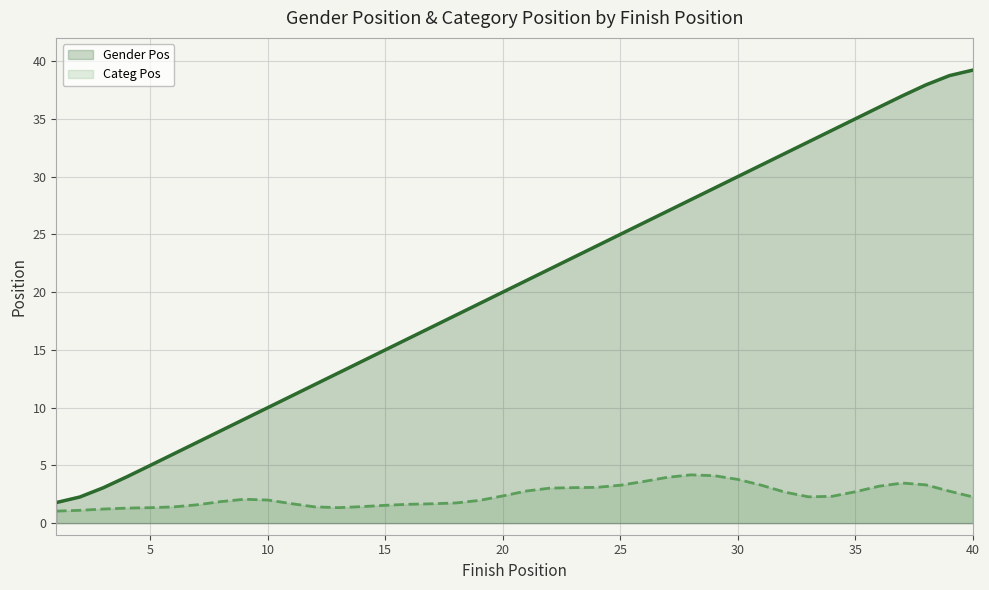

List the series in order of their overall mean, lowest first.

Categ Pos, Gender Pos